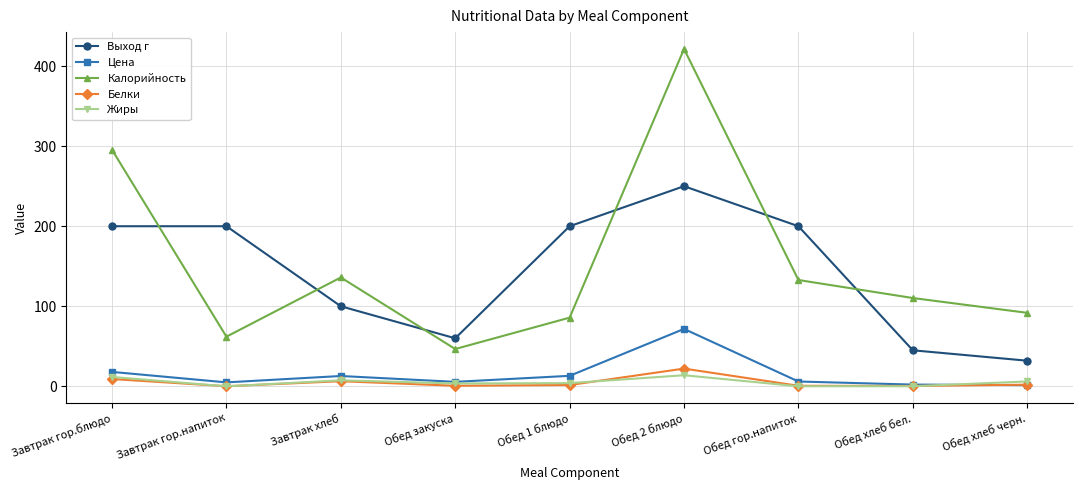

What is the difference between the maximum and minimum values in the Белки series?

22.0